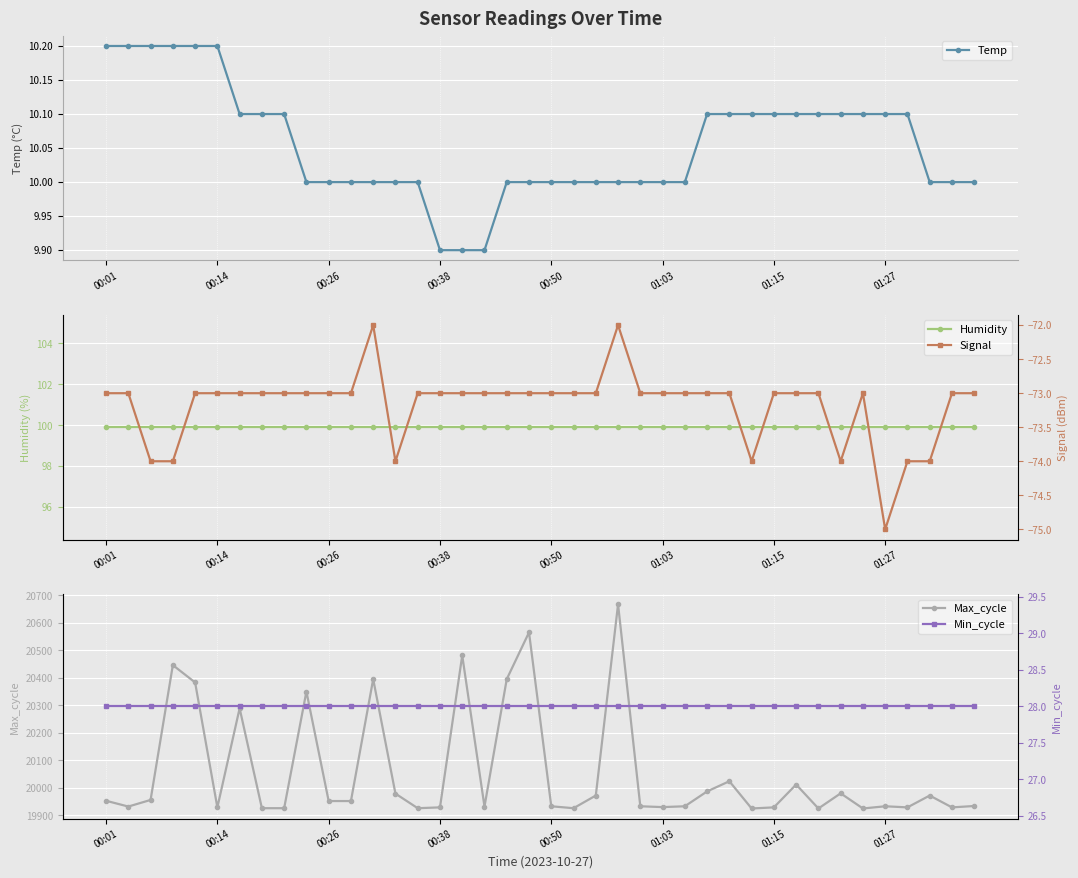

At which category is the sum across all series the highest?

23